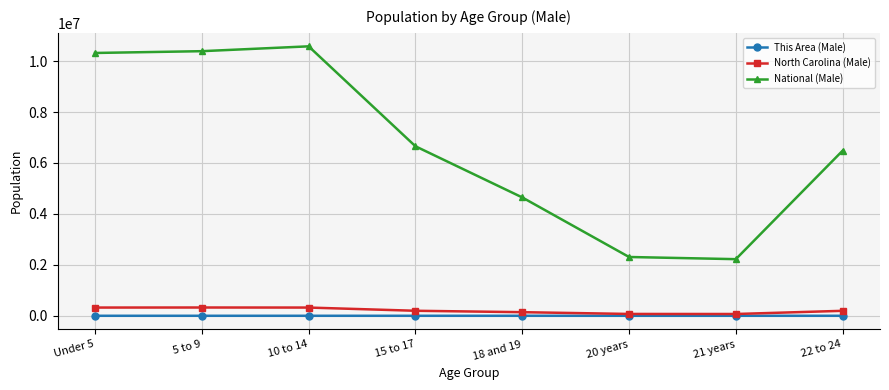

Where does the National (Male) series first go above 6656209?

Under 5